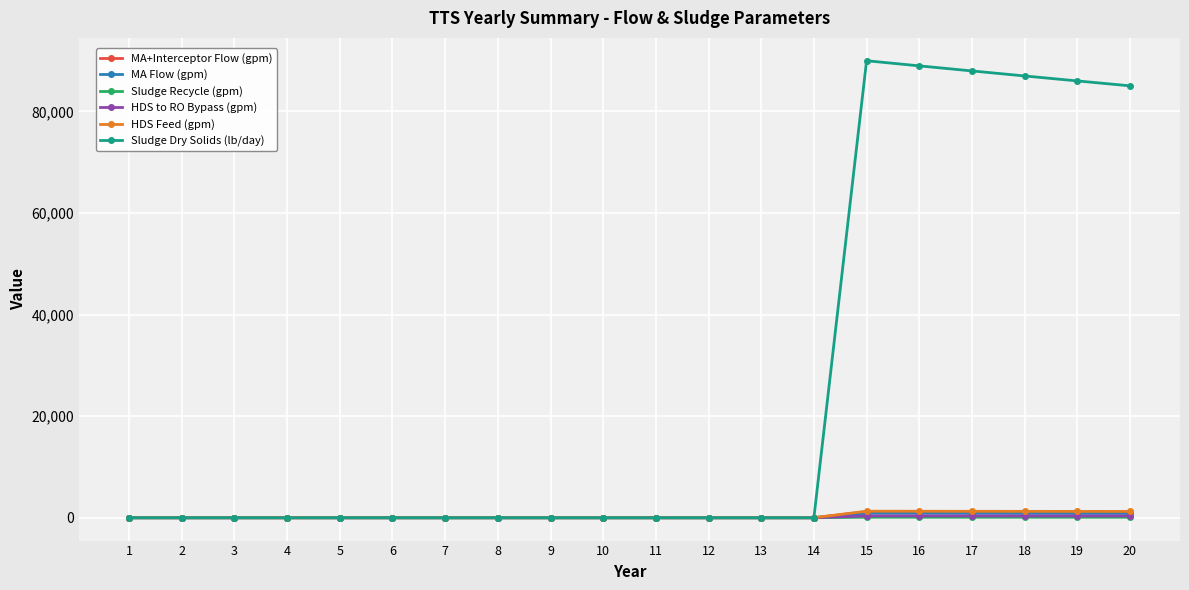

Which series has the widest spread of values?

Sludge Dry Solids (lb/day)